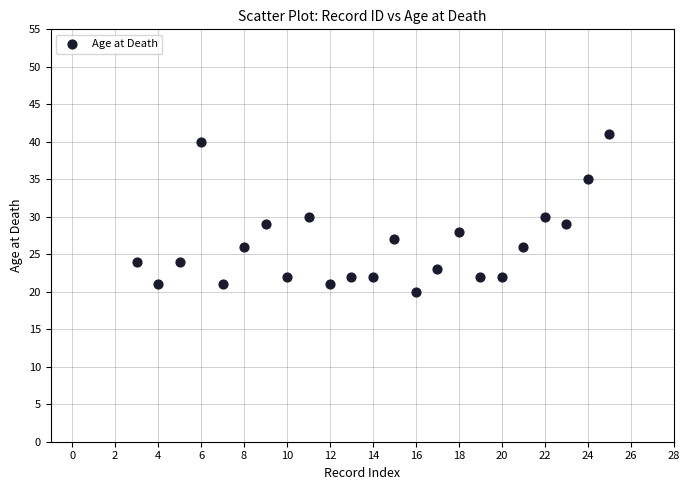

What is the range of X values (max minus min)?

22